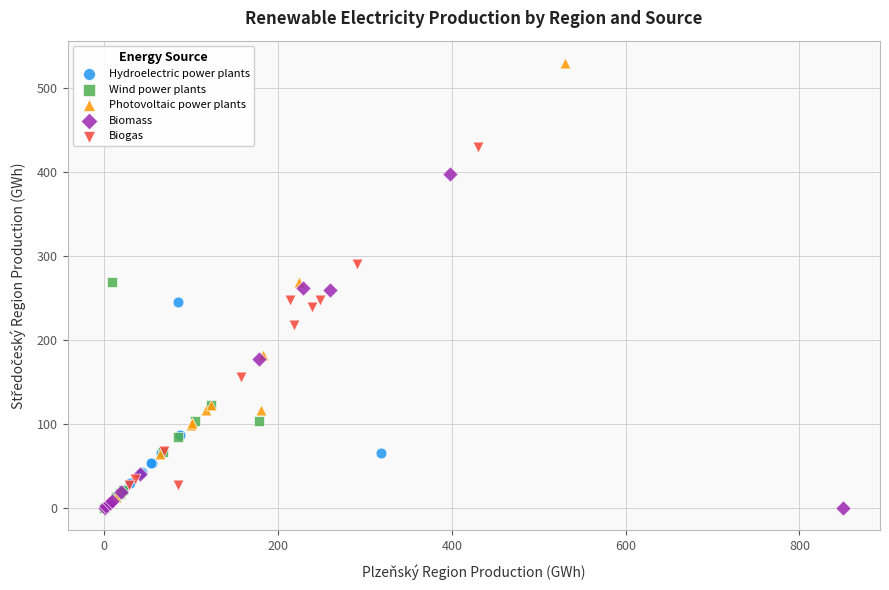

Which series has the widest spread of Y values?

Photovoltaic power plants